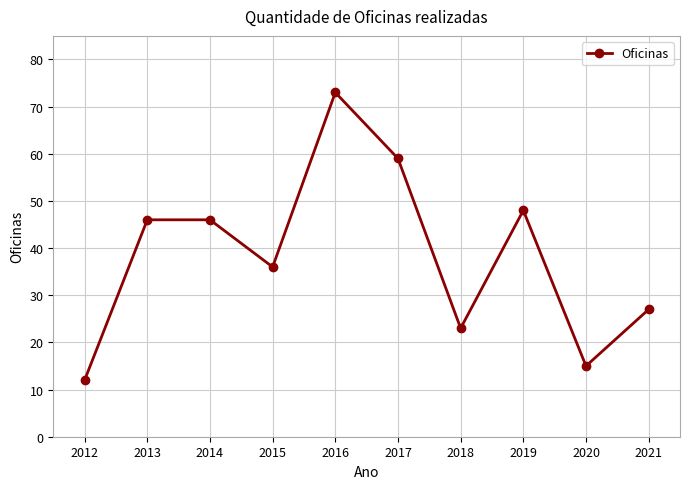

What is the value of the 4th point from the left?

36